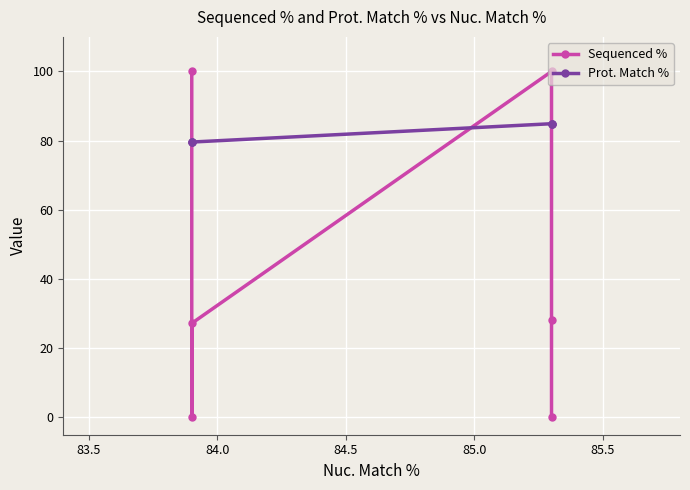

What is the value of the Sequenced % point at the 5th from the left?

28.2